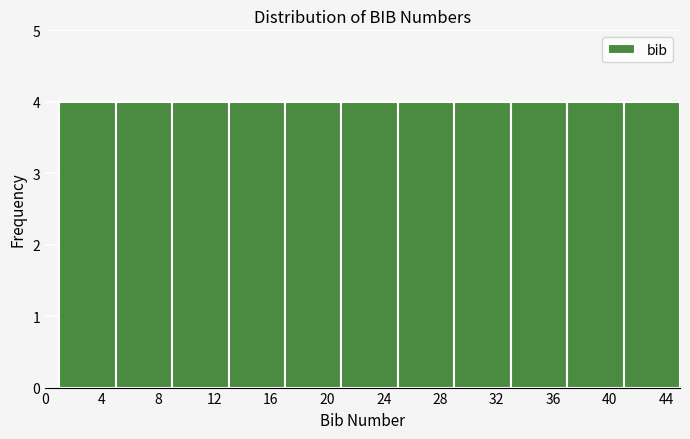

Reading left to right, transcribe this chart: for each bar, give the range it covers on the x-axis and its height. The values are not printed on the chart, so give them approximately, as read against the axis.

1 to 5: 4
5 to 9: 4
9 to 13: 4
13 to 17: 4
17 to 21: 4
21 to 25: 4
25 to 29: 4
29 to 33: 4
33 to 37: 4
37 to 41: 4
41 to 45: 4